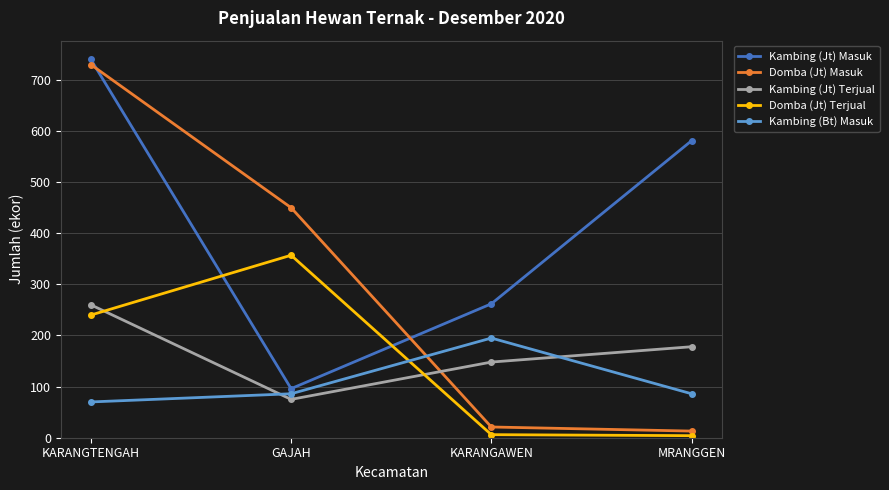

What is the label of the 1st point from the left?

KARANGTENGAH